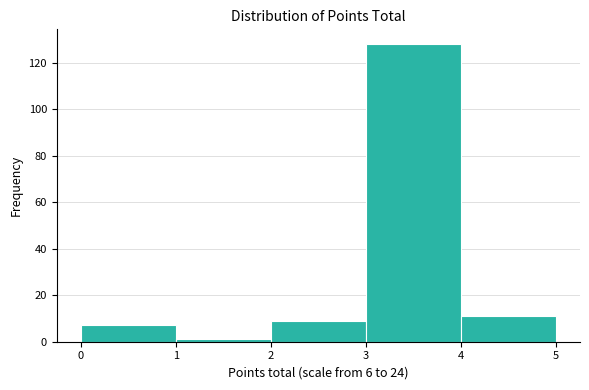

Reading left to right, list every bar in this chart as the range it spans on the x-axis followed by its height. The values are not printed on the chart, so give them approximately, as read against the axis.

0 to 1: 8
1 to 2: under 2
2 to 3: 10
3 to 4: 128
4 to 5: 12